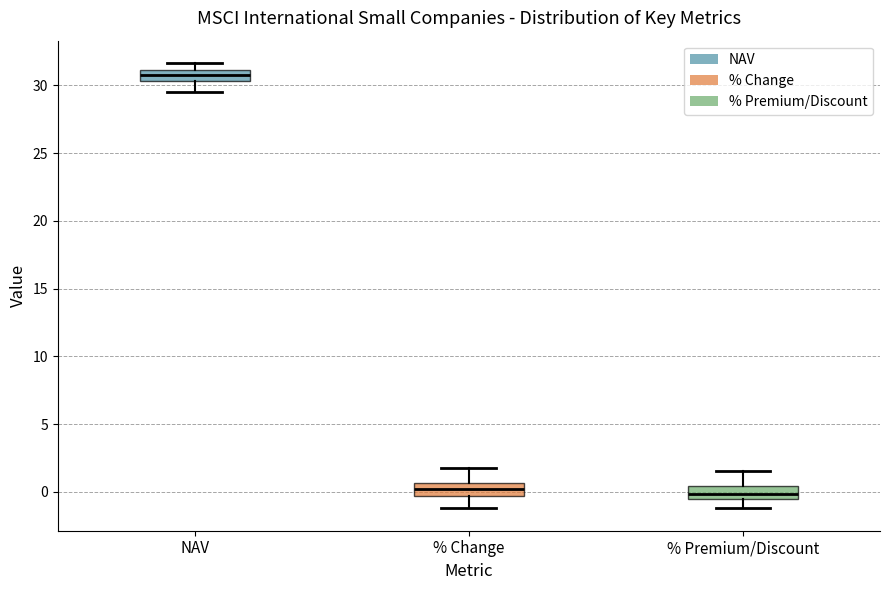

Reading left to right, read every box against the y-axis: the position of its median line, the range the box covers, and the ends of its whiskers. The values are not printed on the chart, so give them approximately, as read against the axis.

NAV: median 31.0 (inside the box), box 30.5 to 31.0, whiskers 29.5 to 31.5
% Change: median 0.0, box -0.5 to 0.5, whiskers -1.0 to 1.5
% Premium/Discount: median 0.0, box -0.5 to 0.5, whiskers -1.0 to 1.5